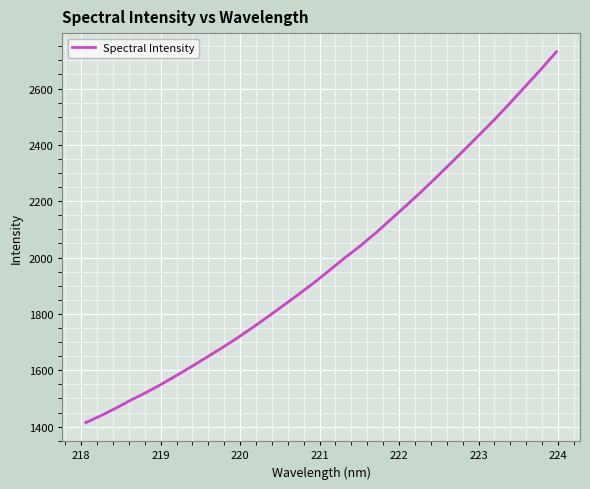

What is the smallest value displayed?

1414.3